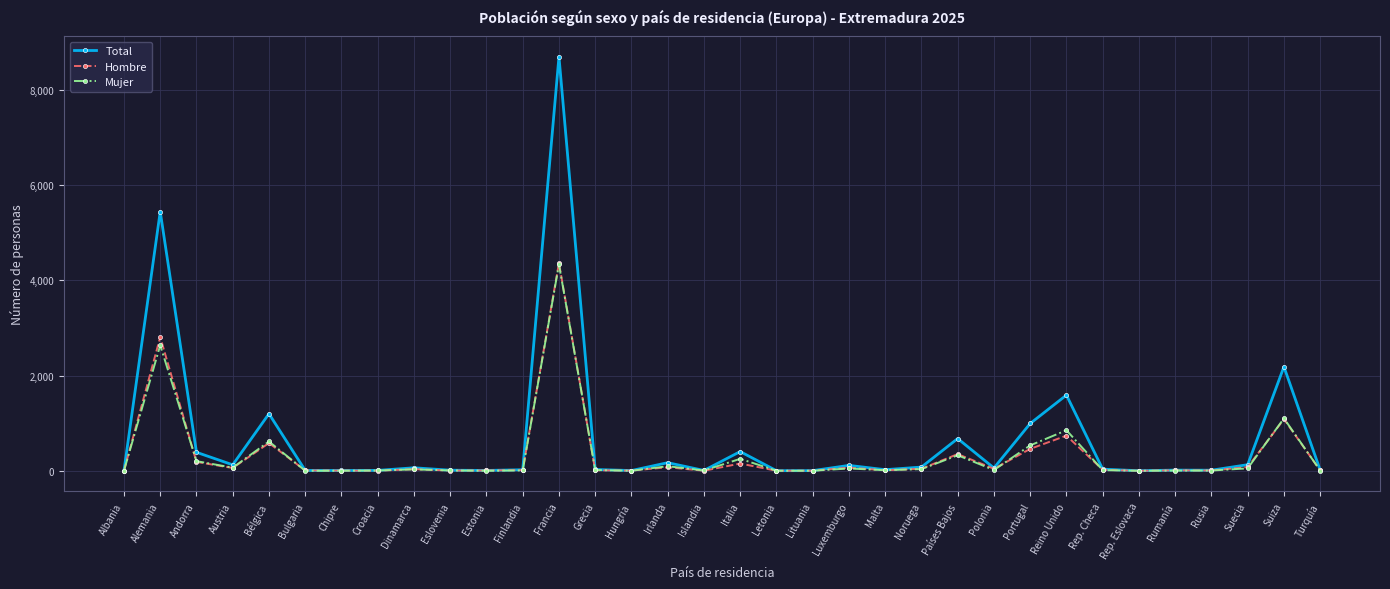

Which series has the widest spread of values?

Total